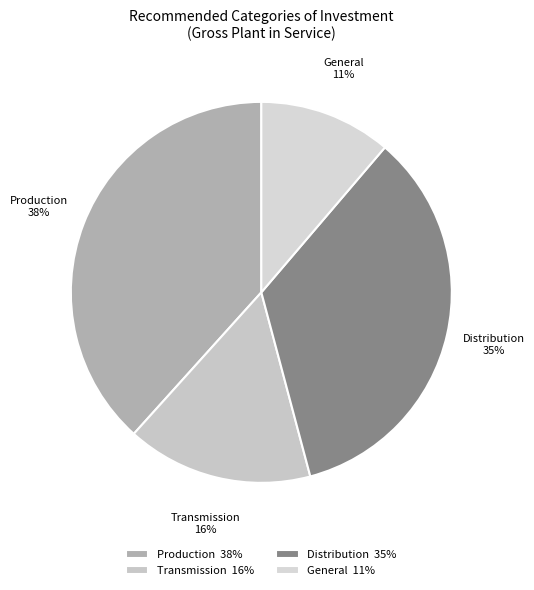

The Distribution 35% slice represents 46% of the pie. True or false?

False